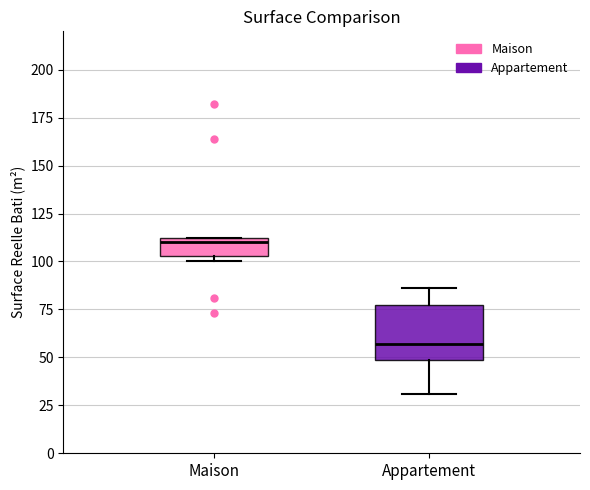

Reading left to right, read every box against the y-axis: the position of its median line, the range the box covers, and the ends of its whiskers. The values are not printed on the chart, so give them approximately, as read against the axis.

Maison: median 110 (just below the box's upper edge), box 105 to 110, whiskers 100 to 110
Appartement: median 55, box 50 to 80, whiskers 30 to 85